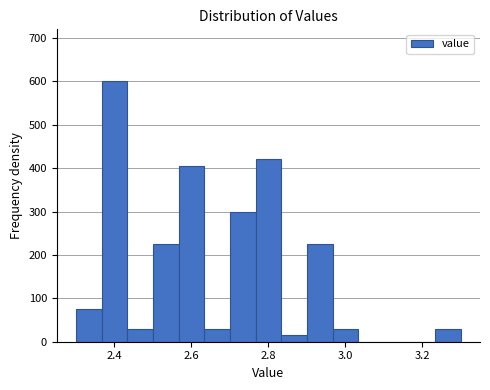

Around what value on the x-axis is the tallest bar? Give the approximate position of its centre, as read against the axis.

2.40